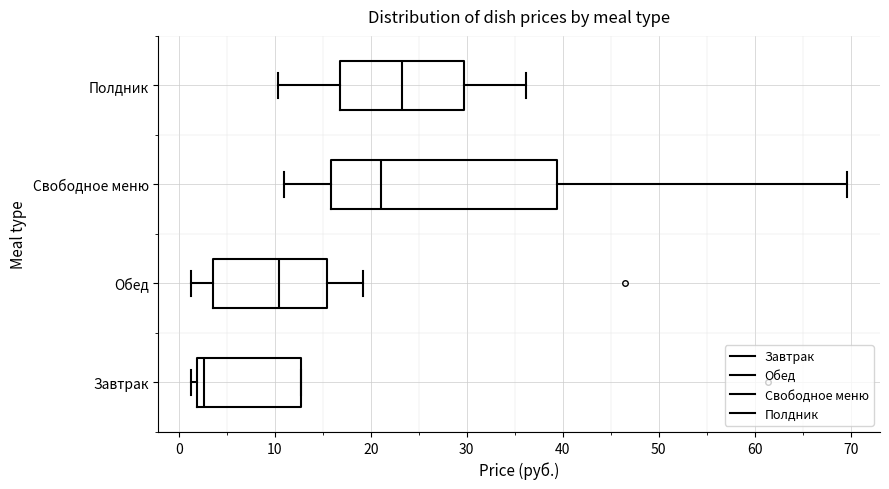

Reading bottom to top, read every box against the x-axis: the position of its median line, the range the box covers, and the ends of its whiskers. The values are not printed on the chart, so give them approximately, as read against the axis.

Завтрак: median 3, box 2 to 13, whiskers 1 to 13
Обед: median 10, box 4 to 15, whiskers 1 to 19
Свободное меню: median 21, box 16 to 39, whiskers 11 to 70
Полдник: median 23, box 17 to 30, whiskers 10 to 36